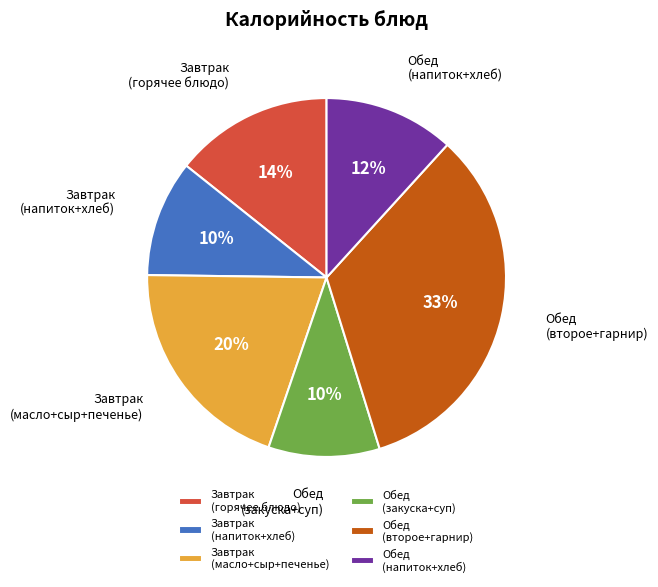

Is there any slice that represents more than half of the pie?

No